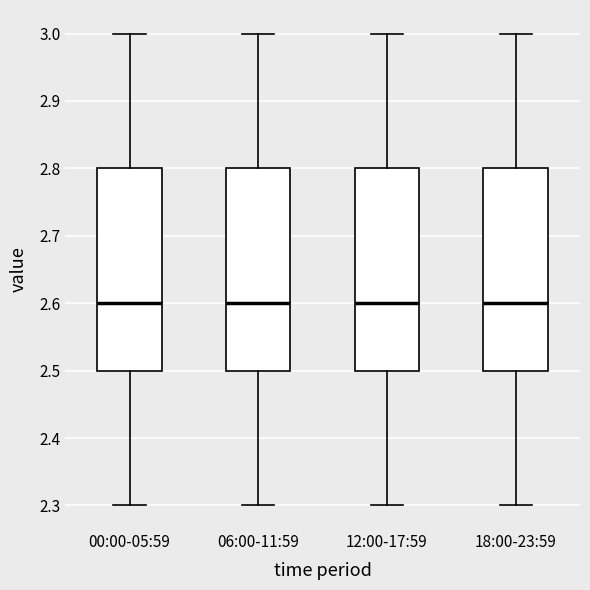

Reading left to right, transcribe this box plot: for each box, give where its median line is, the range the box spans, and where its two whiskers end, as read against the y-axis. The values are not printed on the chart, so give them approximately, as read against the axis.

00:00-05:59: median 2.6, box 2.5 to 2.8, whiskers 2.3 to 3.0
06:00-11:59: median 2.6, box 2.5 to 2.8, whiskers 2.3 to 3.0
12:00-17:59: median 2.6, box 2.5 to 2.8, whiskers 2.3 to 3.0
18:00-23:59: median 2.6, box 2.5 to 2.8, whiskers 2.3 to 3.0